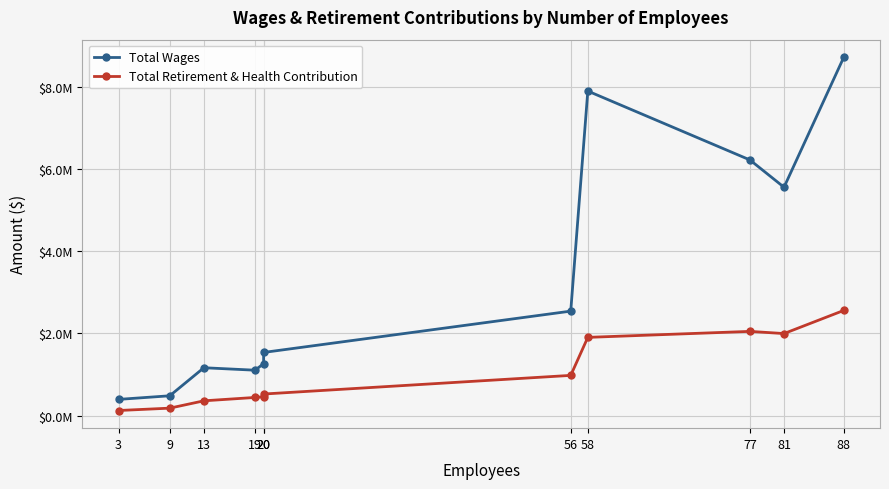

Is the value of Total Wages at 20 greater than the value of Total Retirement & Health Contribution at 3?

Yes